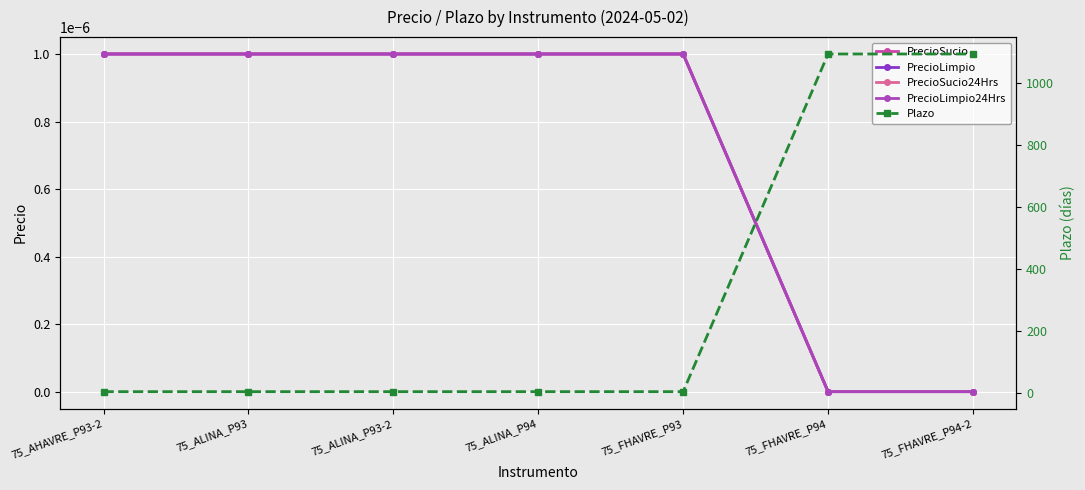

How many series are shown in this chart?

5